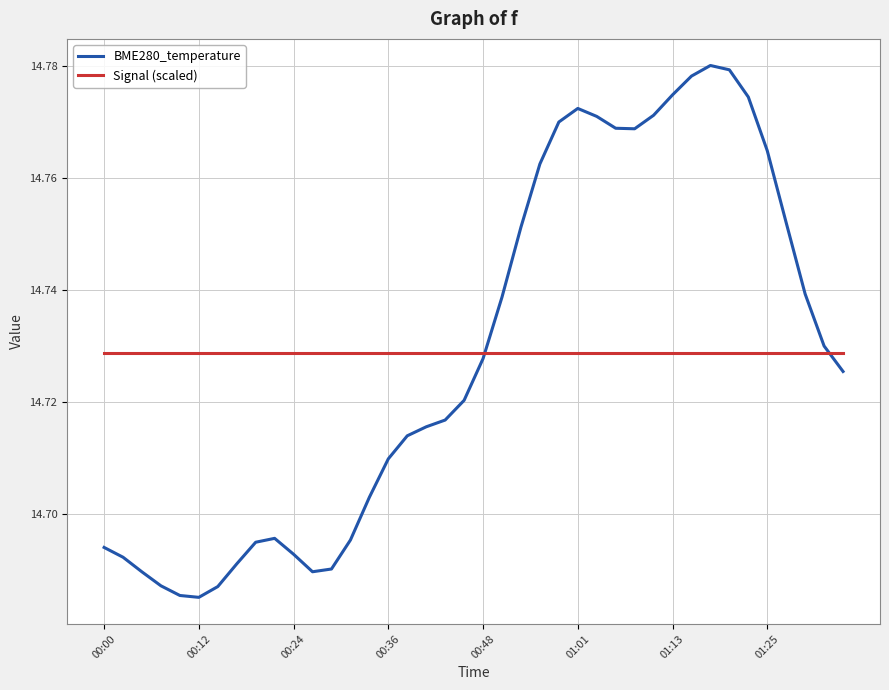

Rank the series by their maximum value, from highest to lowest.

BME280_temperature, Signal (scaled)